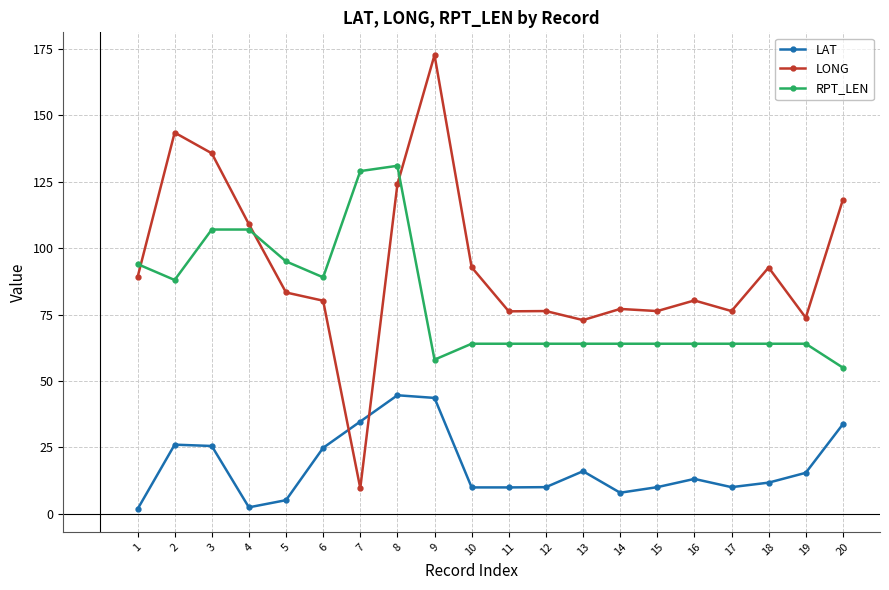

What is the total value across all series at 10?

166.7